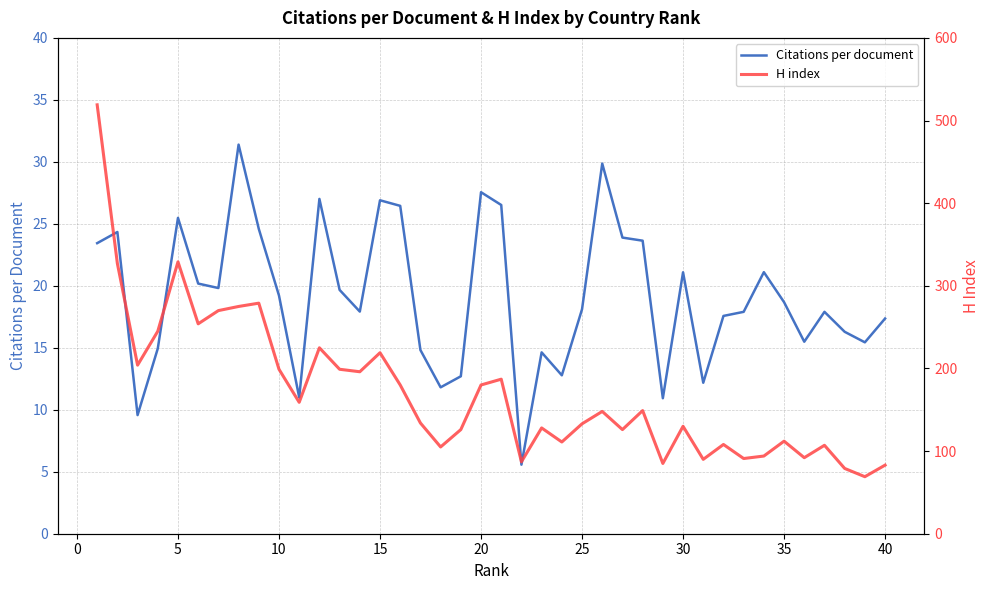

Reading right to left, list all the values displayed in this chart.

Citations per document: 17.4	15.4	16.3	17.9	15.5	18.7	21.1	17.9	17.6	12.2	21.1	10.9	23.6	23.9	29.9	18.1	12.8	14.6	5.6	26.5	27.6	12.7	11.8	14.8	26.4	26.9	17.9	19.7	27.0	11.0	19.2	24.6	31.4	19.8	20.2	25.5	14.9	9.6	24.3	23.4
H index: 83.0	69.0	79.0	107.0	92.0	112.0	94.0	91.0	108.0	90.0	130.0	85.0	149.0	126.0	148.0	133.0	111.0	128.0	87.0	187.0	180.0	126.0	105.0	134.0	180.0	219.0	196.0	199.0	225.0	159.0	199.0	279.0	275.0	270.0	254.0	329.0	245.0	204.0	327.0	519.0